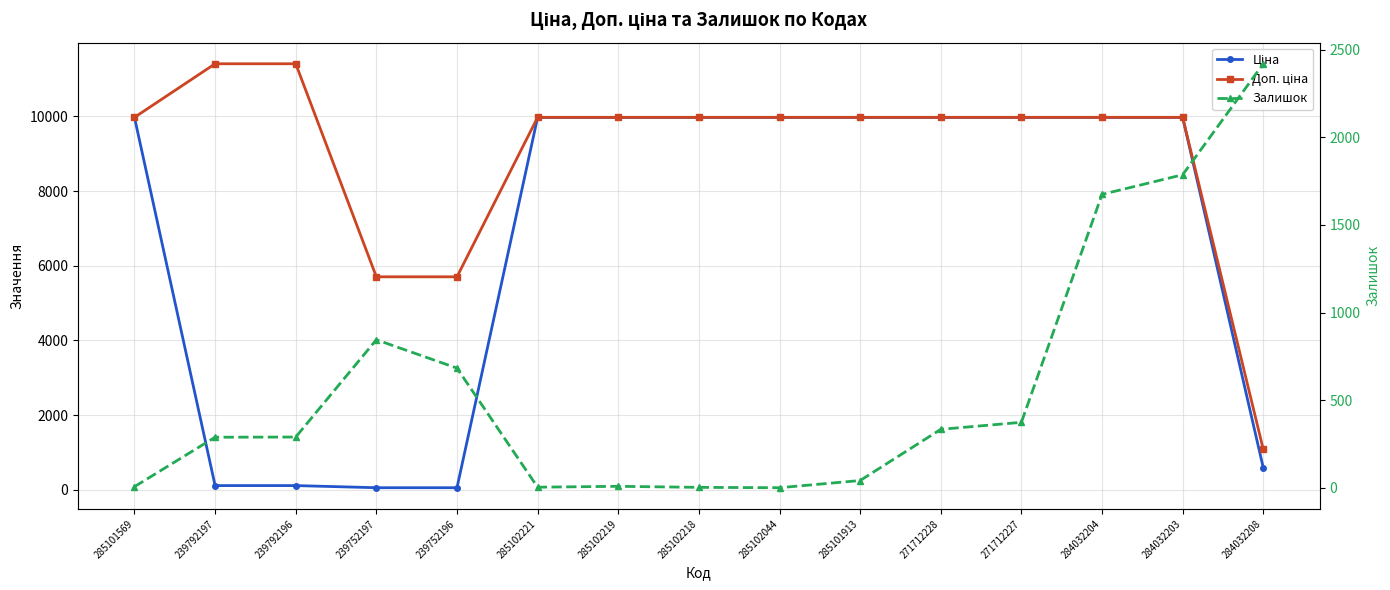

At which label does Доп. ціна first exceed 9974?

285101569